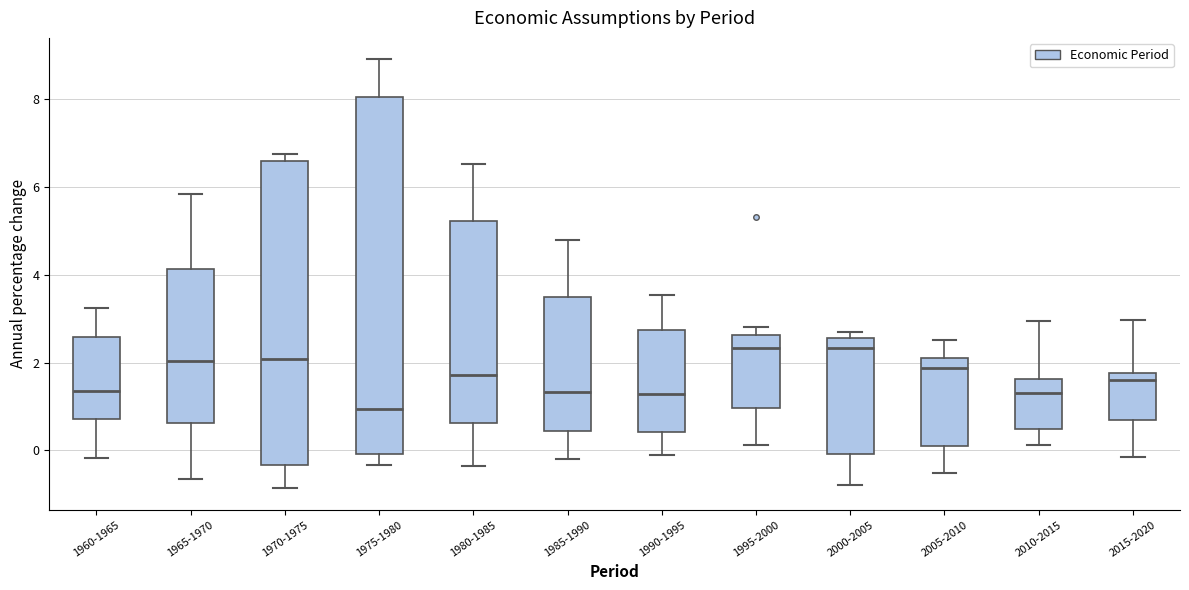

Where does the upper whisker of the box for 2005-2010 end on the y-axis? The values are not printed on the chart, so give them approximately, as read against the axis.

2.6